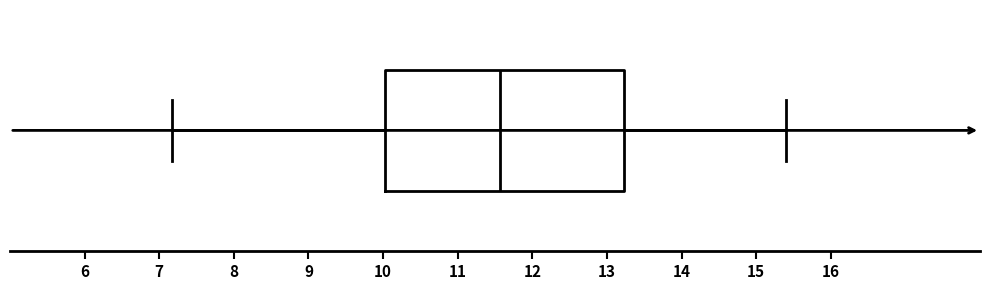

Read this box plot against the x-axis: the position of the median line, the range covered by the box, and the ends of both whiskers. The values are not printed on the chart, so give them approximately, as read against the axis.

median 11.6, box 10.0 to 13.2, whiskers 7.2 to 15.4